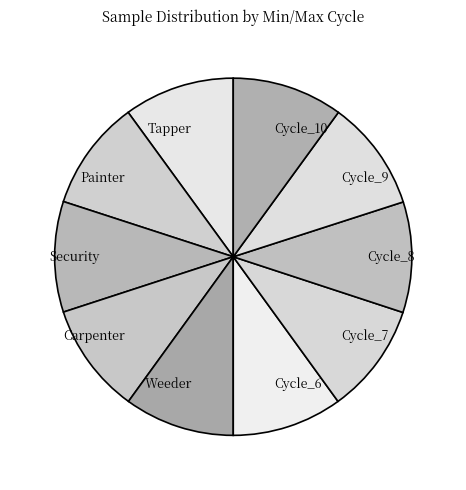

The Carpenter slice represents 23% of the pie. True or false?

False